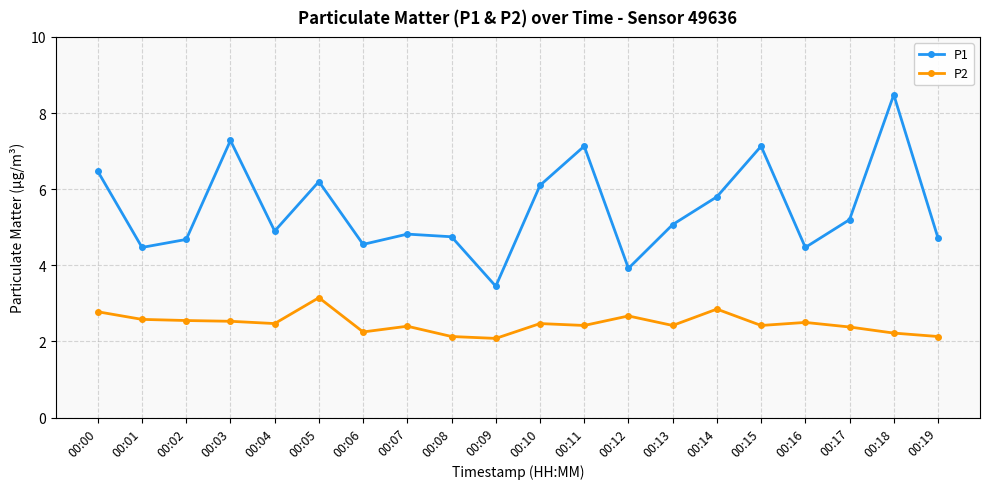

What is the lowest value of the P1 series?

3.5